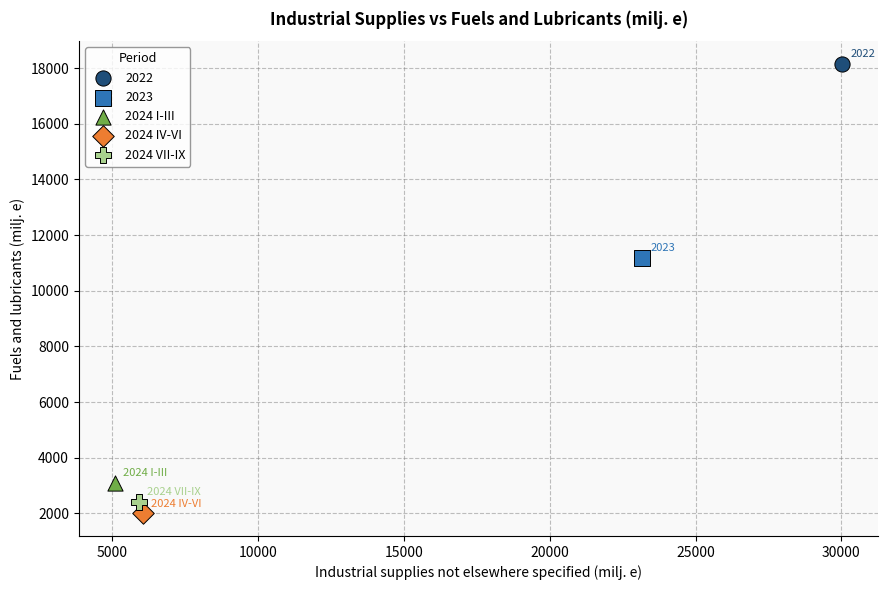

Which series reaches the minimum Y coordinate?

2024 IV-VI